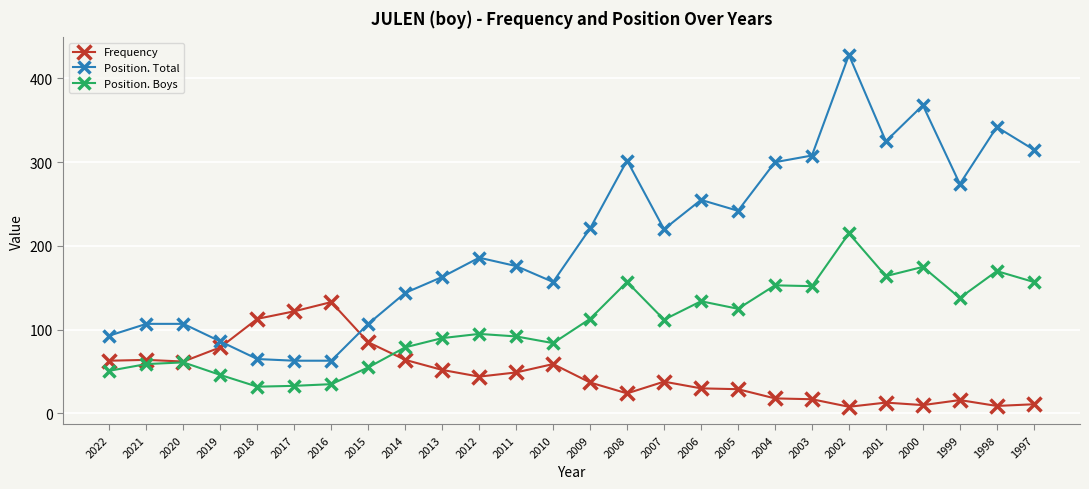

Which series has the largest total across all categories?

Position. Total